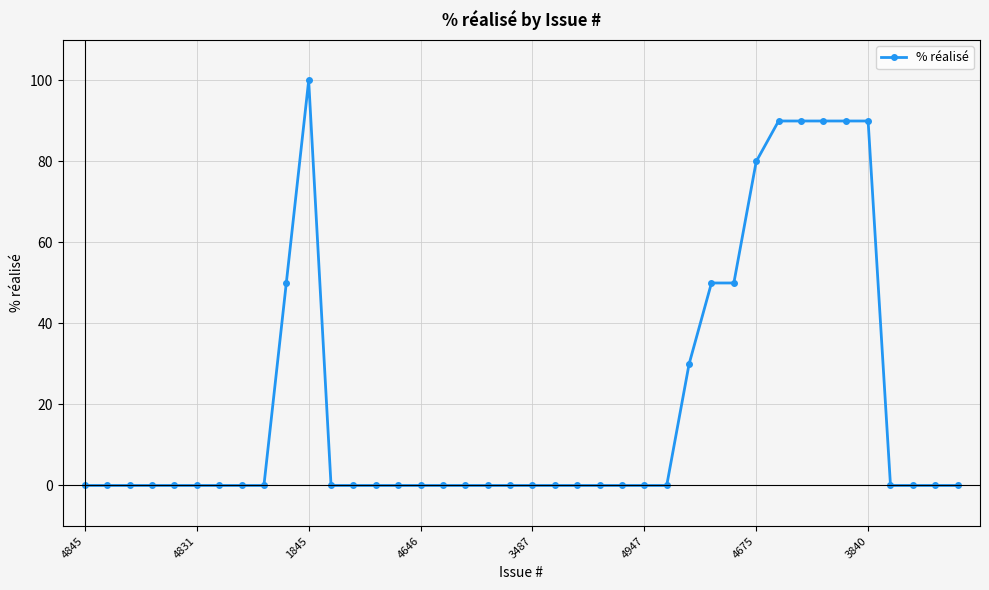

What is the maximum value shown in the chart?

100